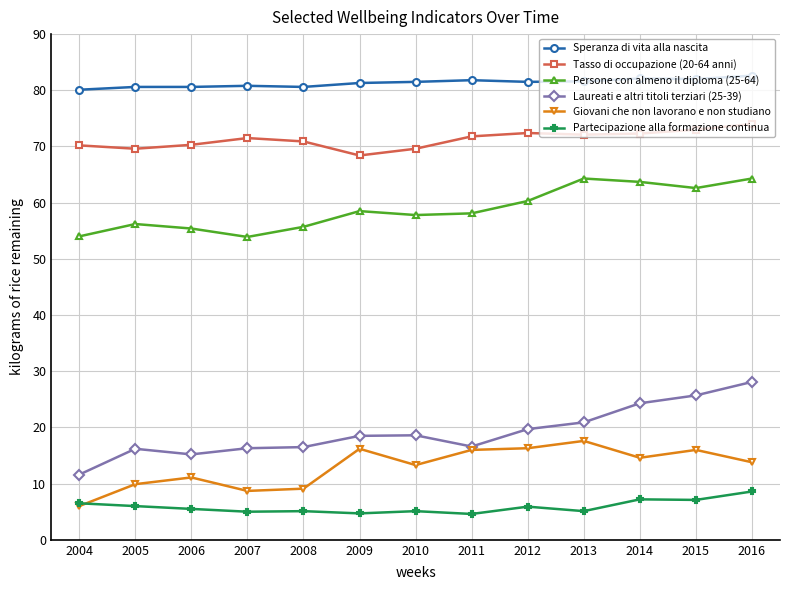

What is the value of the Persone con almeno il diploma (25-64) point at the 2nd from the left?

56.2